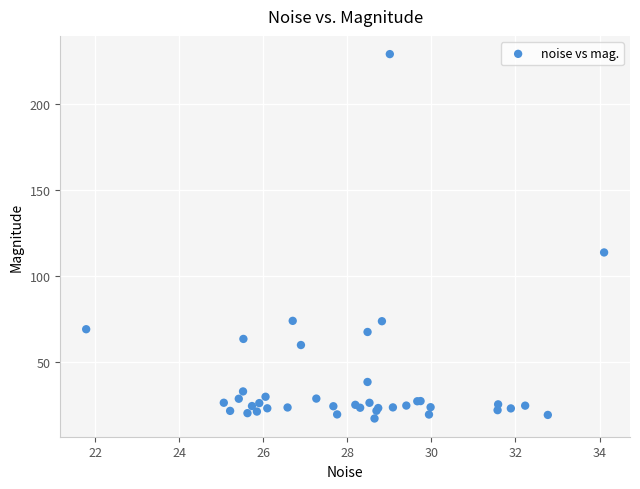

What Y value in the scatter plot is closest to 123?

113.8